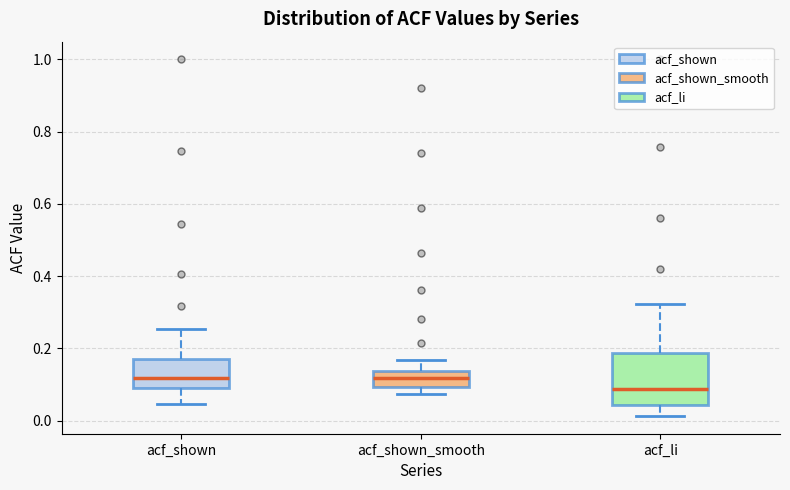

Which box is the tallest, from its lower edge to its upper edge?

acf_li